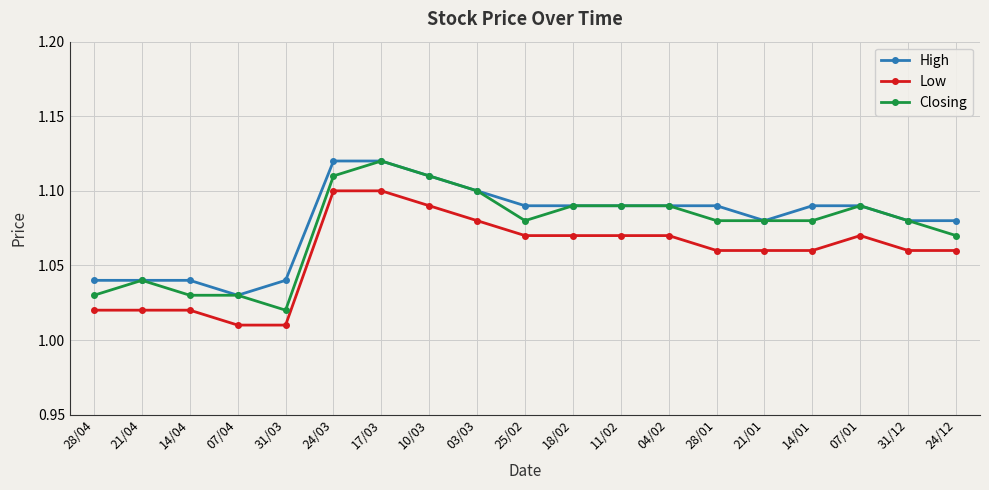

What is the sum of all Low values?

20.1